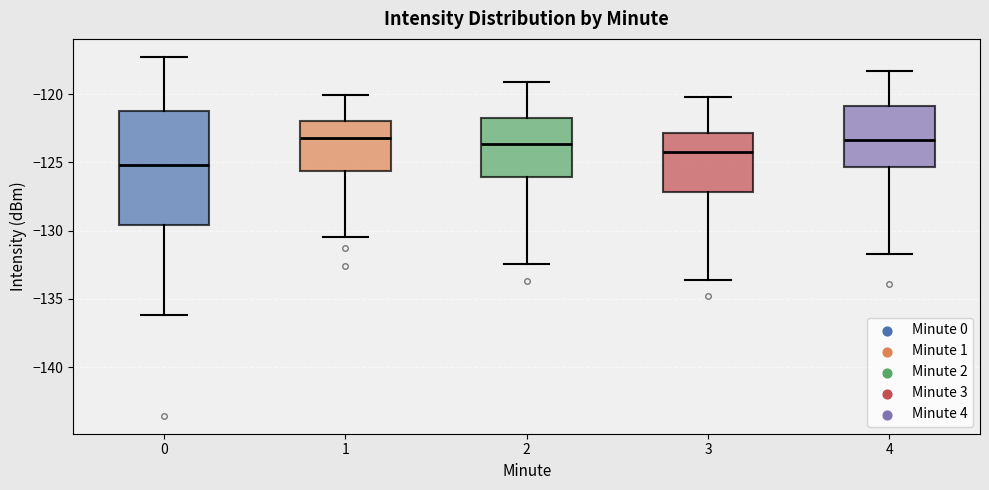

Comparing the boxes themselves (not the whiskers), which one is the tallest?

0